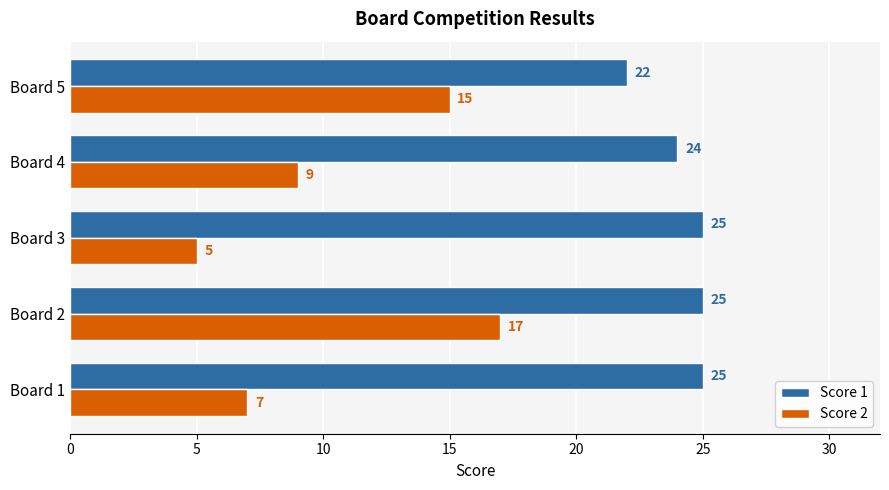

Is the value of Score 1 at Board 1 greater than the value of Score 2 at Board 1?

Yes